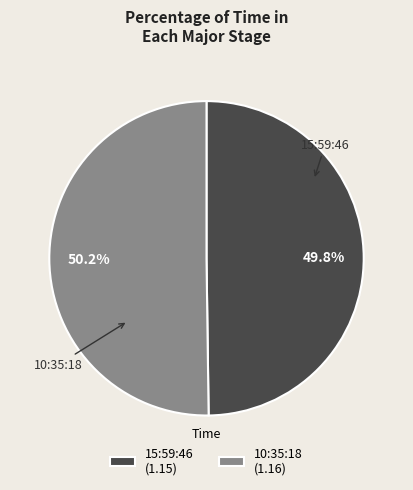

Does any single category account for the majority?

Yes